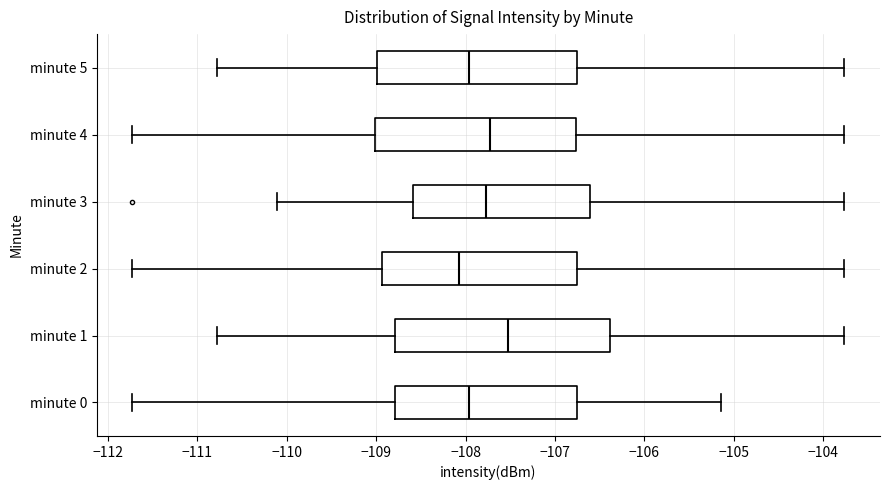

Which box has the furthest to the left median line?

minute 2